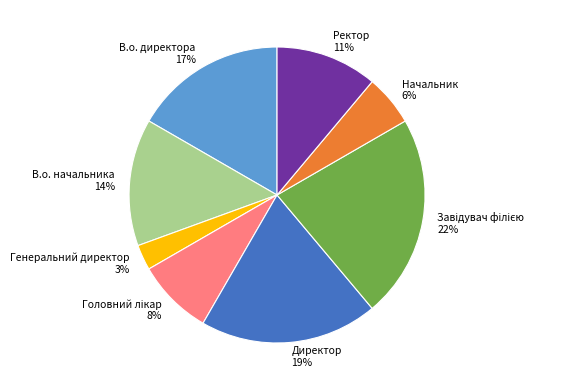

True or false: Ректор accounts for 11% of the total.

True